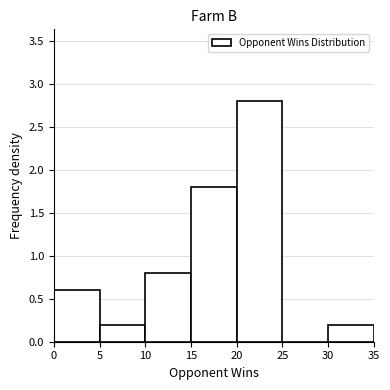

Reading left to right, transcribe this chart: for each bar, give the range it covers on the x-axis and its height. The values are not printed on the chart, so give them approximately, as read against the axis.

0 to 5: 0.6
5 to 10: 0.2
10 to 15: 0.8
15 to 20: 1.8
20 to 25: 2.8
25 to 30: 0
30 to 35: 0.2